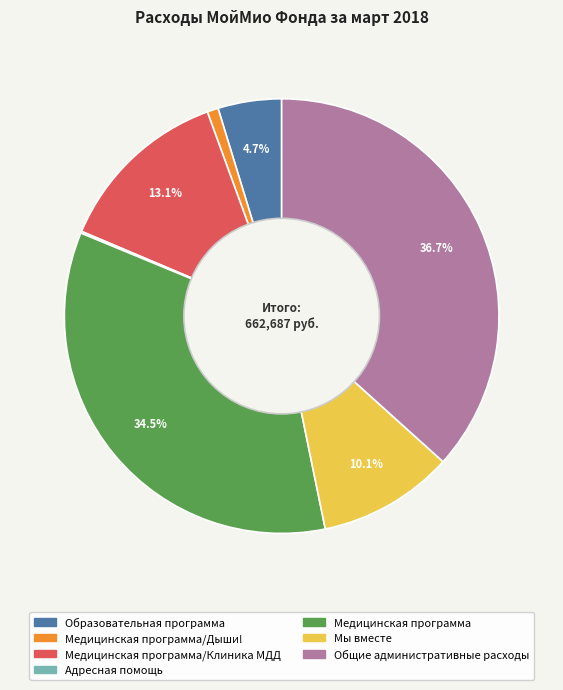

Does any single category account for the majority?

No